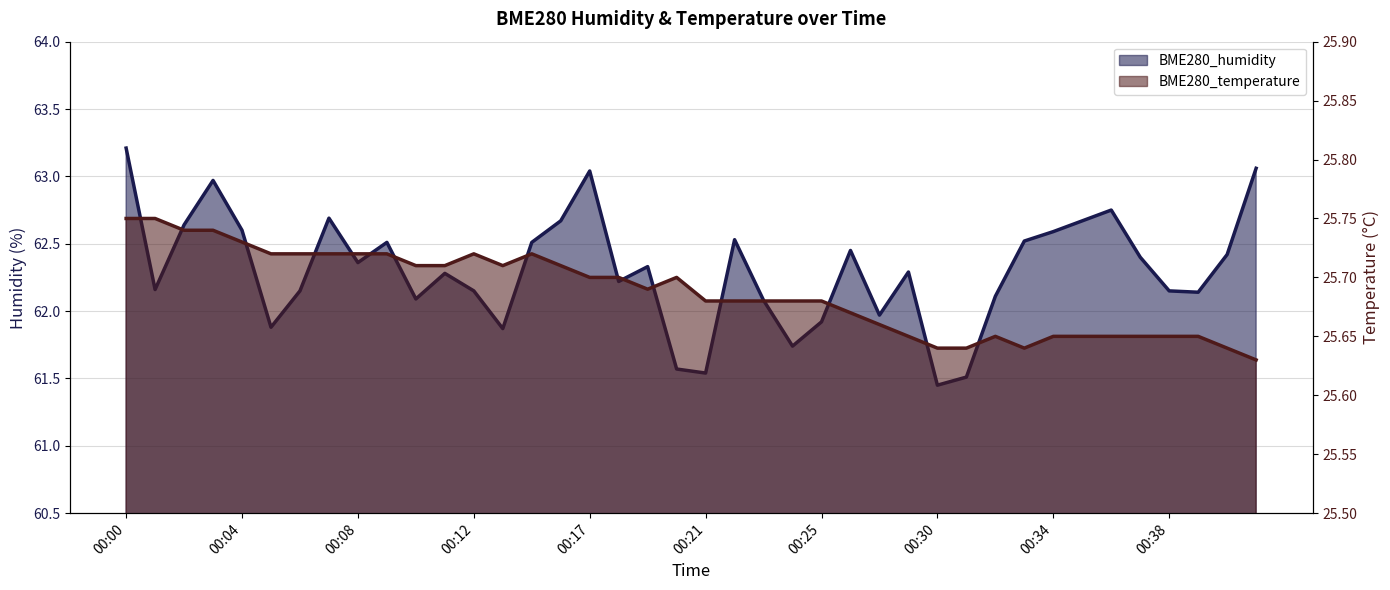

The BME280_humidity series shows 62.6 at 00:04. True or false?

True